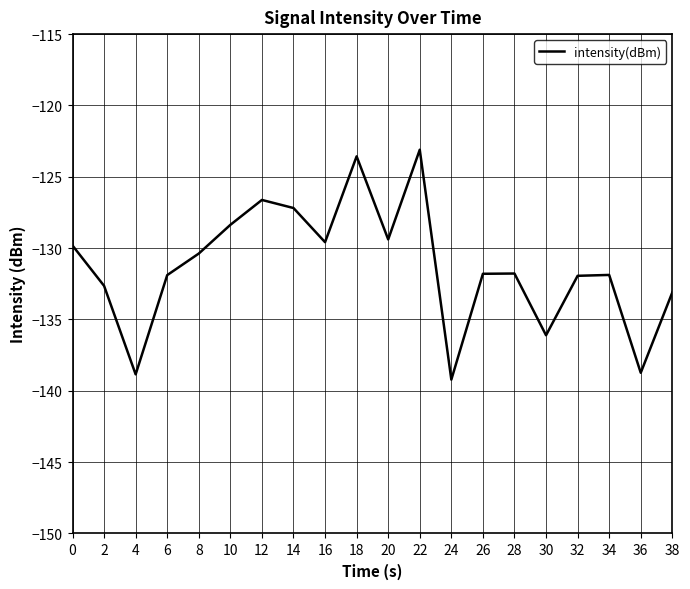

What is the maximum value shown in the chart?

-123.1